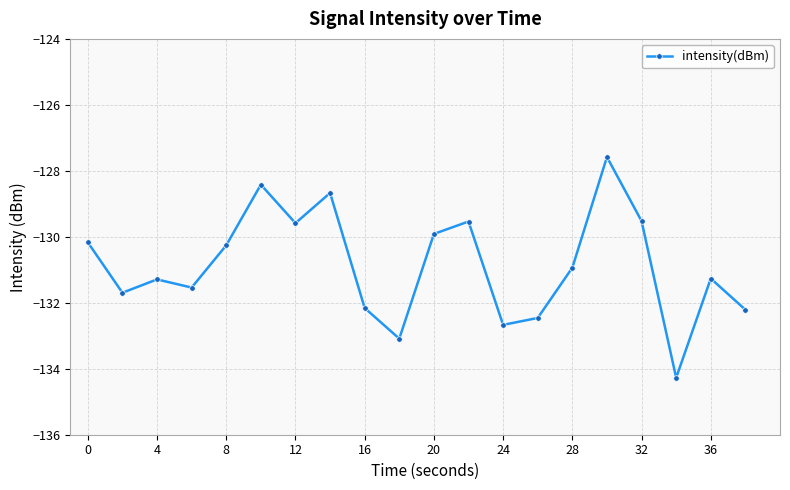

Reading left to right, list all the values displayed in this chart.

-130.2	-131.7	-131.3	-131.5	-130.3	-128.4	-129.6	-128.7	-132.2	-133.1	-129.9	-129.5	-132.7	-132.5	-130.9	-127.6	-129.5	-134.3	-131.3	-132.2